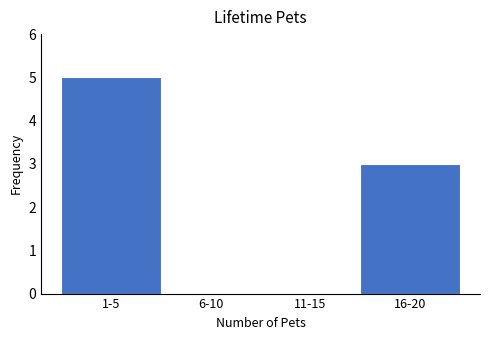

Reading left to right, what are all the values shown in this chart?

1-5=5	6-10=0	11-15=0	16-20=3